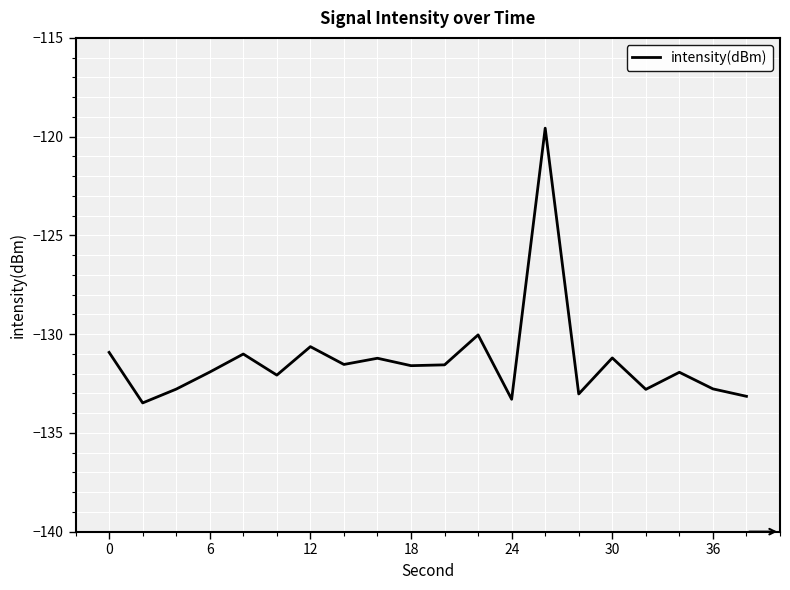

What is the smallest value displayed?

-133.5